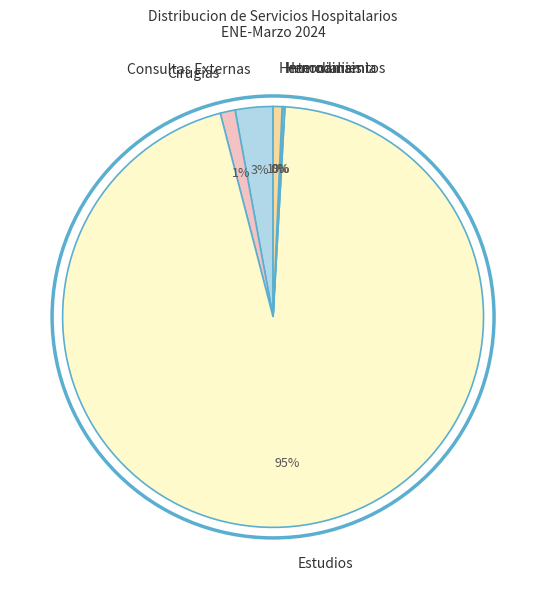

Which category has the biggest portion of the pie?

Estudios